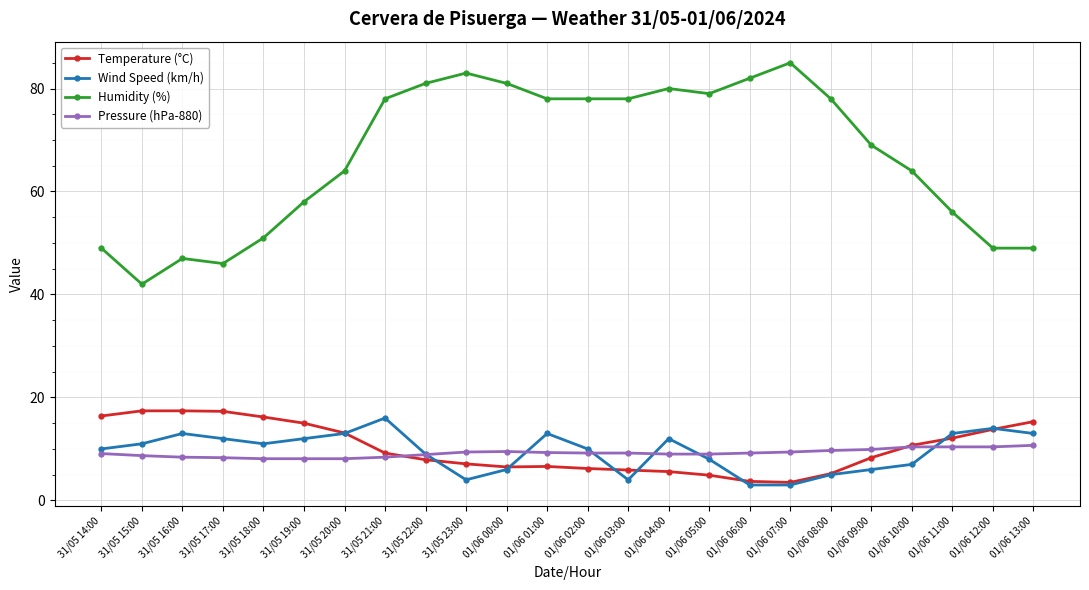

After their last crossing, which series has the higher values: Pressure (hPa-880) or Wind Speed (km/h)?

Wind Speed (km/h)